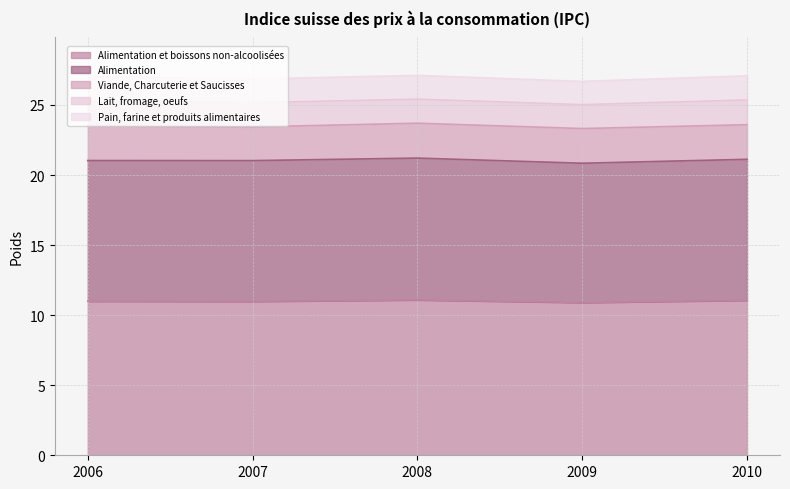

The Pain, farine et produits alimentaires series shows 2.4 at 2006. True or false?

False